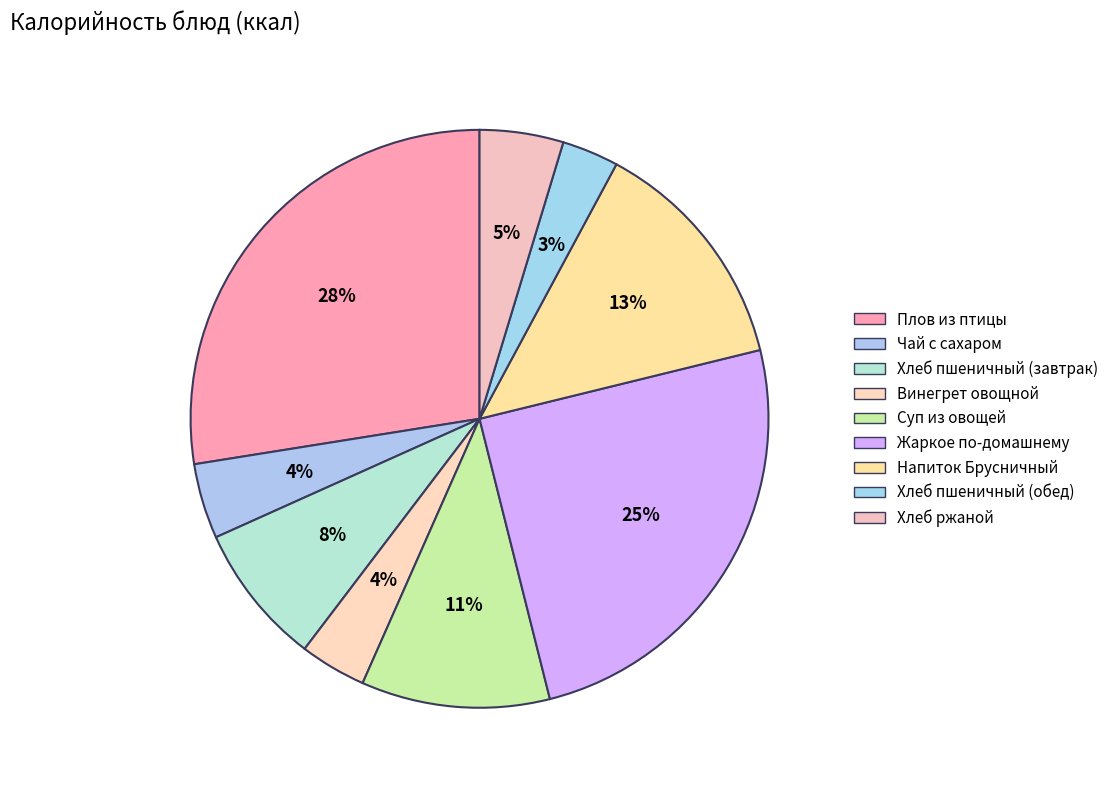

What percentage is the Винегрет овощной slice, to the nearest percent?

4%